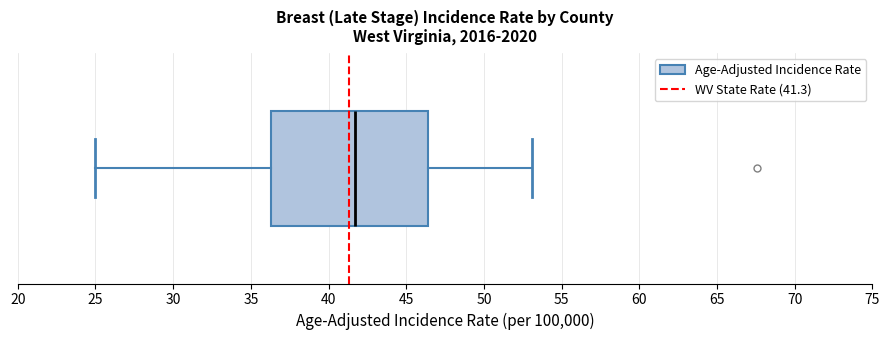

Where does the left whisker of the box end on the x-axis? The values are not printed on the chart, so give them approximately, as read against the axis.

25.0